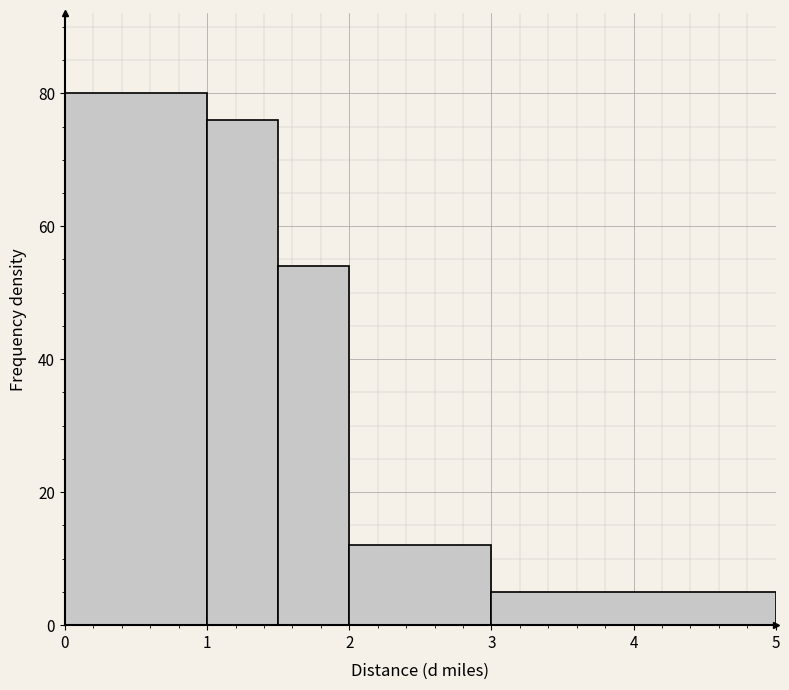

Reading left to right, transcribe this chart: for each bar, give the range it covers on the x-axis and its height. The values are not printed on the chart, so give them approximately, as read against the axis.

0.0 to 1.0: 80
1.0 to 1.5: 76
1.5 to 2.0: 54
2.0 to 3.0: 12
3.0 to 5.0: 6